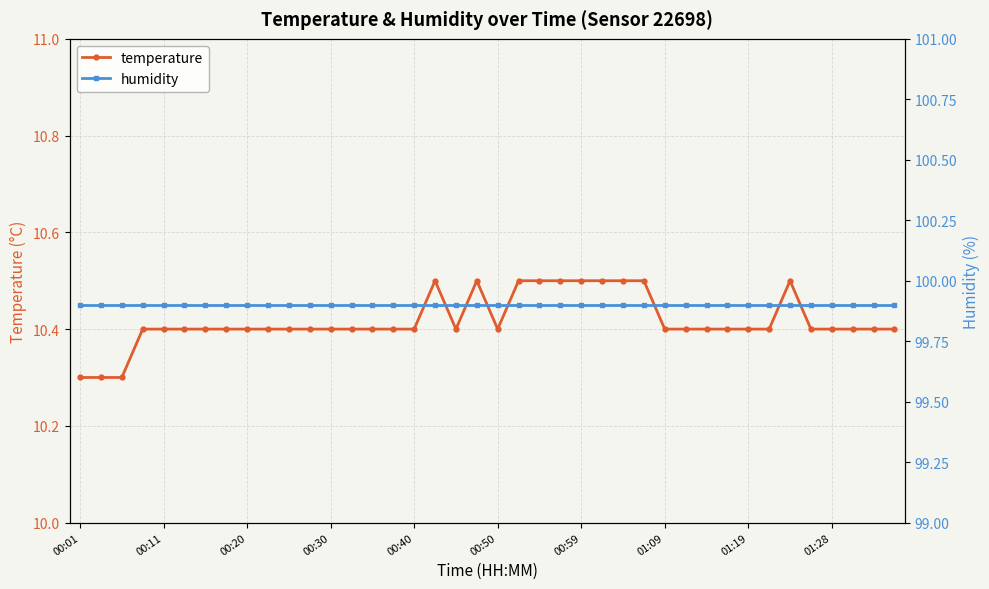

True or false: temperature and humidity intersect in this chart.

False